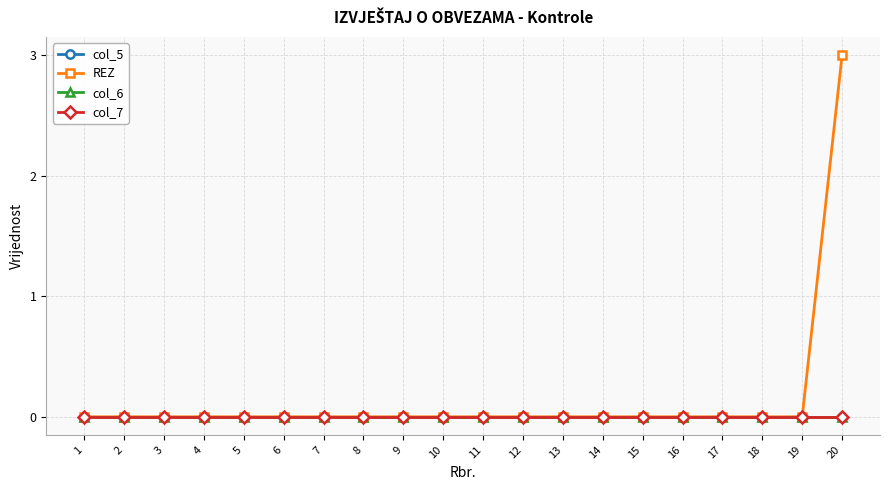

Which series changed the most between 3 and 10?

col_5